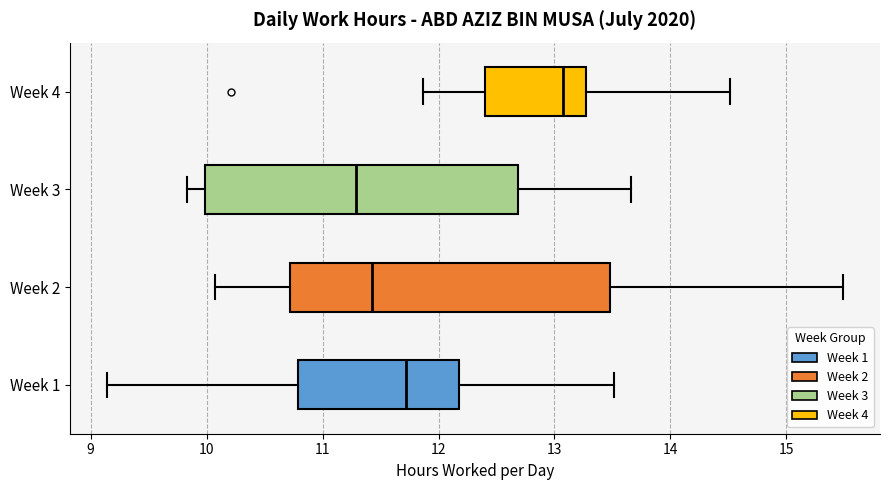

Reading bottom to top, read every box against the x-axis: the position of its median line, the range the box covers, and the ends of its whiskers. The values are not printed on the chart, so give them approximately, as read against the axis.

Week 1: median 11.7, box 10.8 to 12.2, whiskers 9.1 to 13.5
Week 2: median 11.4, box 10.7 to 13.5, whiskers 10.1 to 15.5
Week 3: median 11.3, box 10.0 to 12.7, whiskers 9.8 to 13.7
Week 4: median 13.1, box 12.4 to 13.3, whiskers 11.9 to 14.5